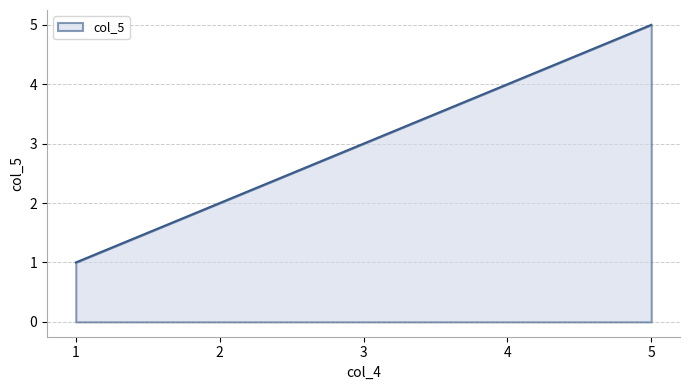

List the labels in order of value, smallest first.

1, 2, 3, 4, 5